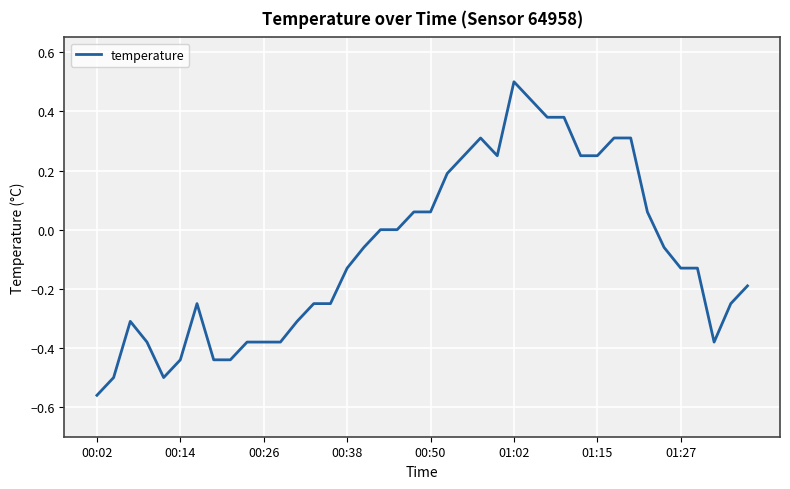

What is the greatest value displayed?

0.5